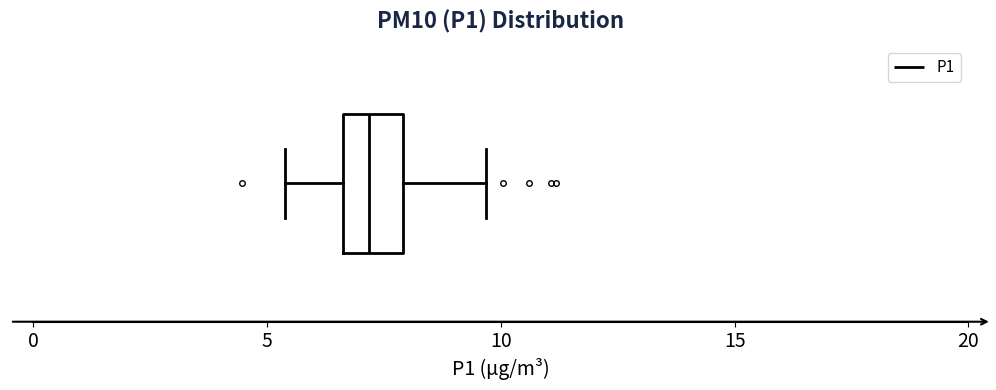

Transcribe this box plot: give where the median line is, the range the box spans, and where the two whiskers end, as read against the x-axis. The values are not printed on the chart, so give them approximately, as read against the axis.

median 7.0, box 6.5 to 8.0, whiskers 5.5 to 9.5